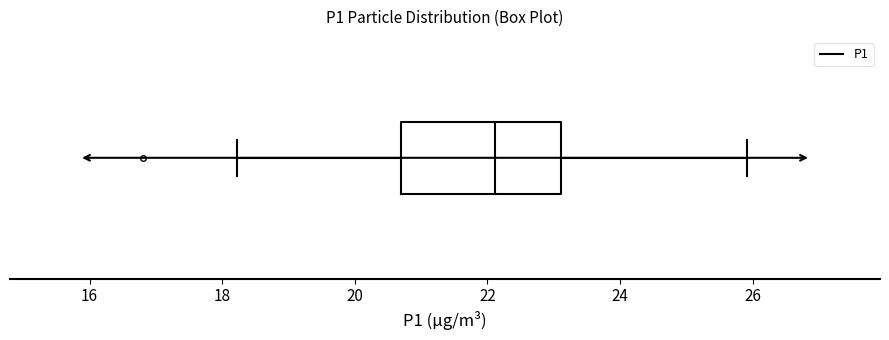

Read this box plot against the x-axis: the position of the median line, the range covered by the box, and the ends of both whiskers. The values are not printed on the chart, so give them approximately, as read against the axis.

median 22.2, box 20.6 to 23.2, whiskers 18.2 to 26.0